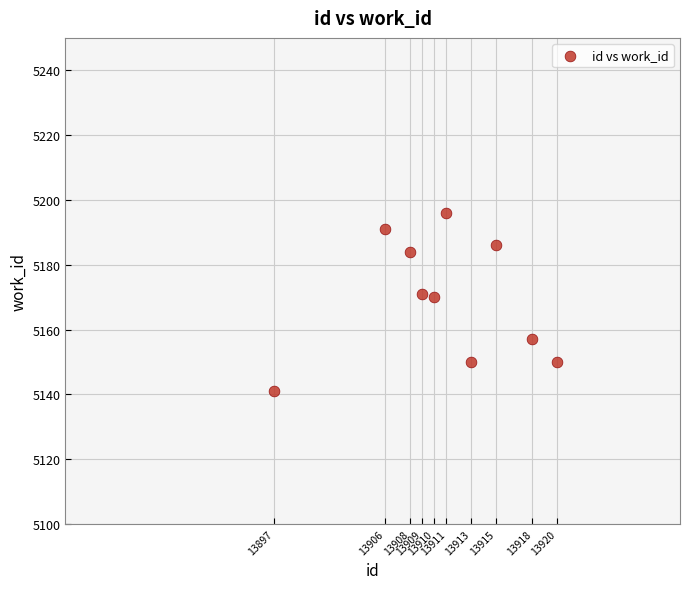

What is the average X value?

13911